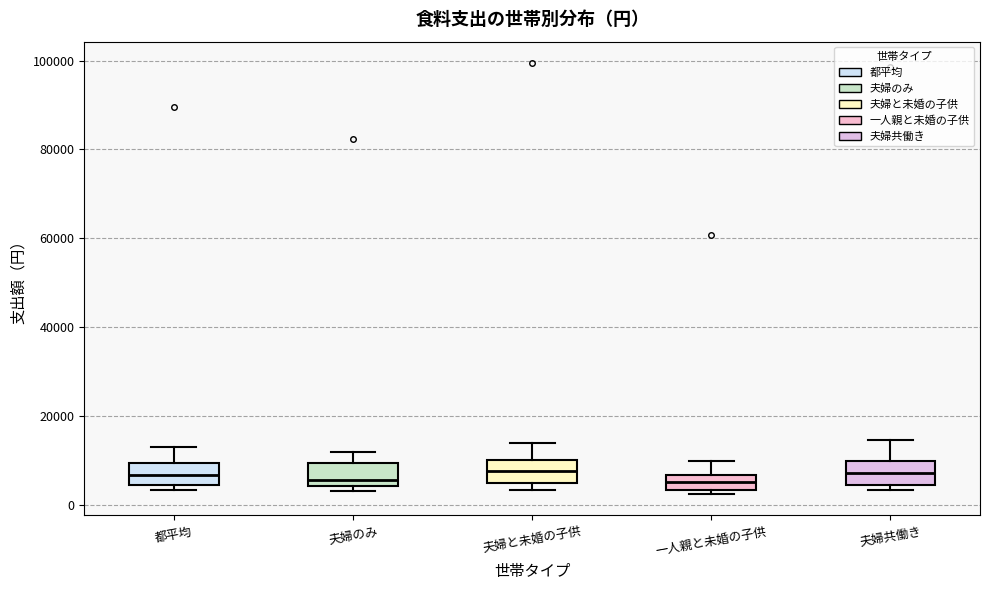

Reading left to right, transcribe this box plot: for each box, give where its median line is, the range the box spans, and where its two whiskers end, as read against the y-axis. The values are not printed on the chart, so give them approximately, as read against the axis.

都平均: median 6000, box 4000 to 10000, whiskers 4000 (just below the box's lower edge) to 14000
夫婦のみ: median 6000, box 4000 to 10000, whiskers 4000 (just below the box's lower edge) to 12000
夫婦と未婚の子供: median 8000, box 4000 to 10000, whiskers 4000 (just below the box's lower edge) to 14000
一人親と未婚の子供: median 6000 (inside the box), box 4000 to 6000, whiskers 2000 to 10000
夫婦共働き: median 8000, box 4000 to 10000, whiskers 4000 (just below the box's lower edge) to 14000